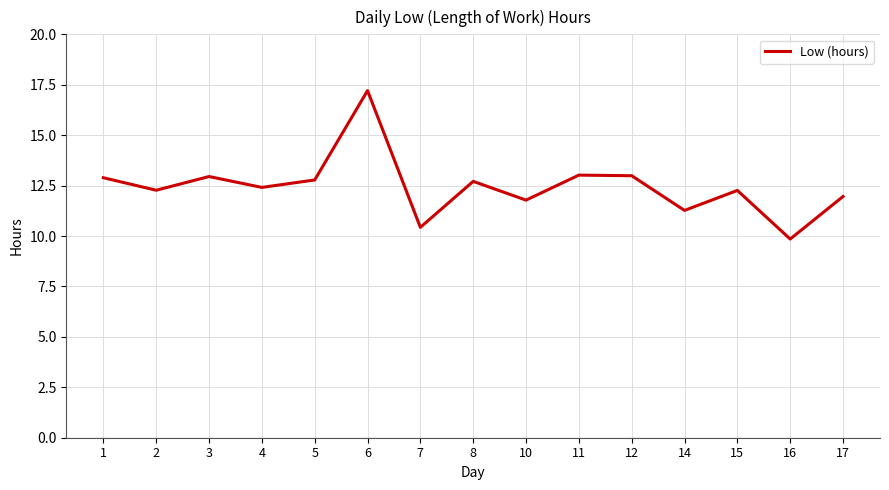

What is the greatest value displayed?

17.2